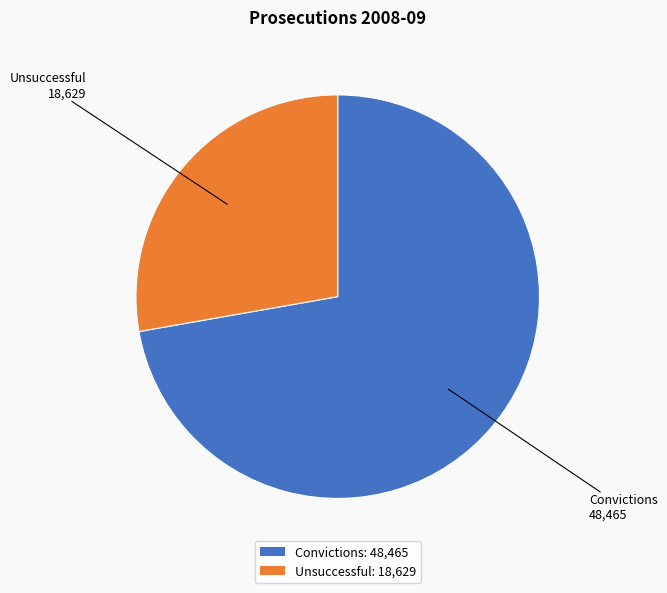

Is the sum of Unsuccessful: 18,629 and Convictions: 48,465 greater than half?

Yes